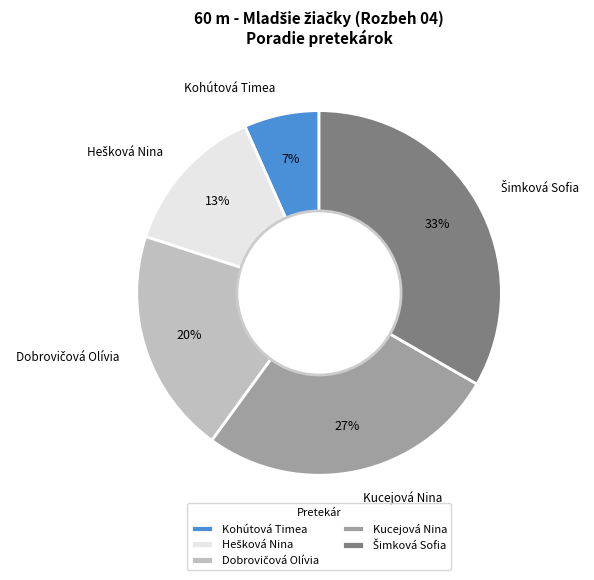

How many slices are in this pie chart?

5